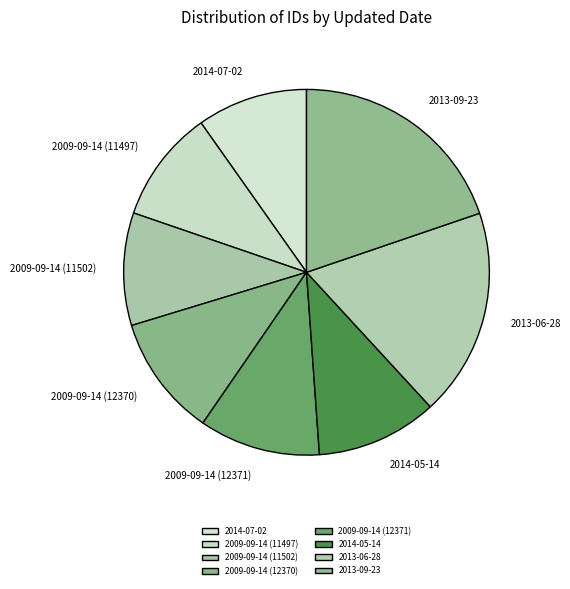

Does any single category account for the majority?

No